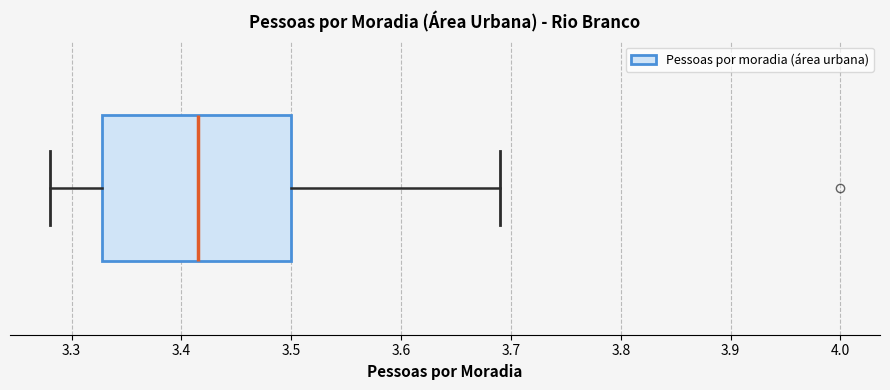

Transcribe this box plot: give where the median line is, the range the box spans, and where the two whiskers end, as read against the x-axis. The values are not printed on the chart, so give them approximately, as read against the axis.

median 3.42, box 3.33 to 3.50, whiskers 3.28 to 3.69